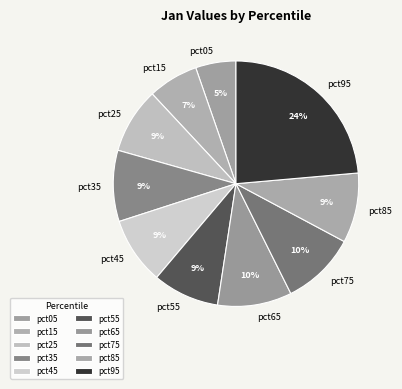

How many slices are in this pie chart?

10